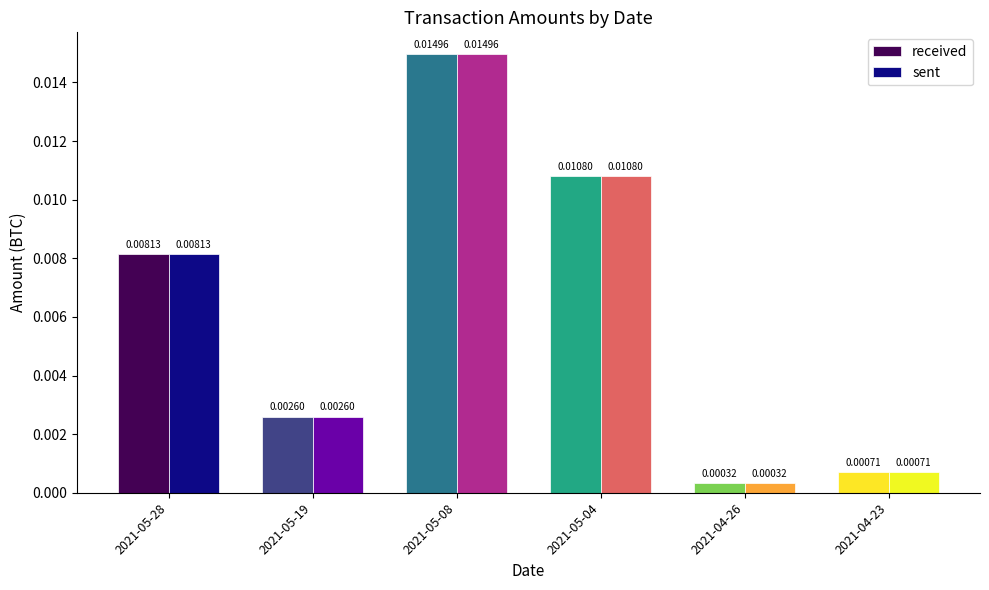

Rank the categories by received value from highest to lowest.

2021-05-08, 2021-05-04, 2021-05-28, 2021-05-19, 2021-04-23, 2021-04-26